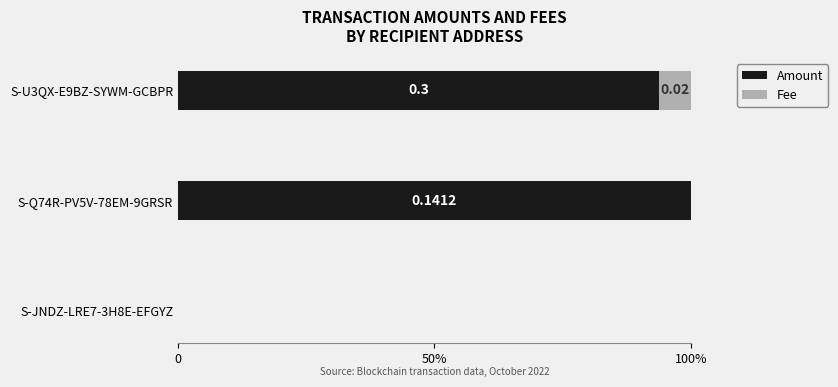

What are all the series names shown in the legend?

Amount, Fee